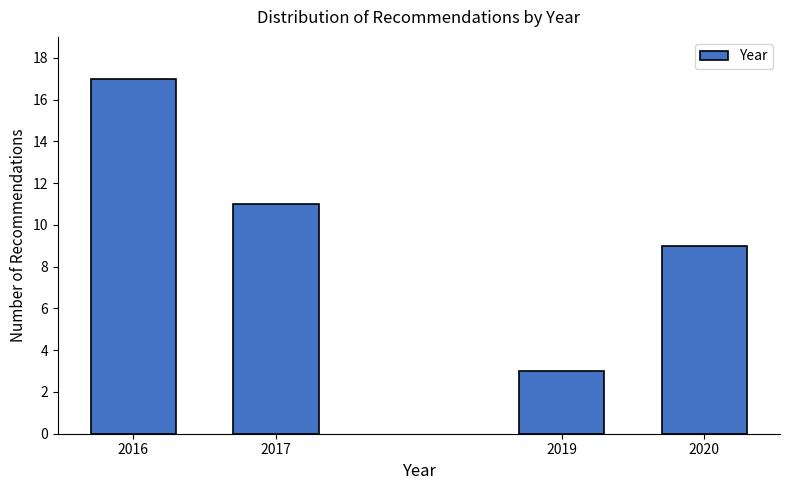

Reading right to left, list all the values displayed in this chart.

2020=9	2019=3	2017=11	2016=17